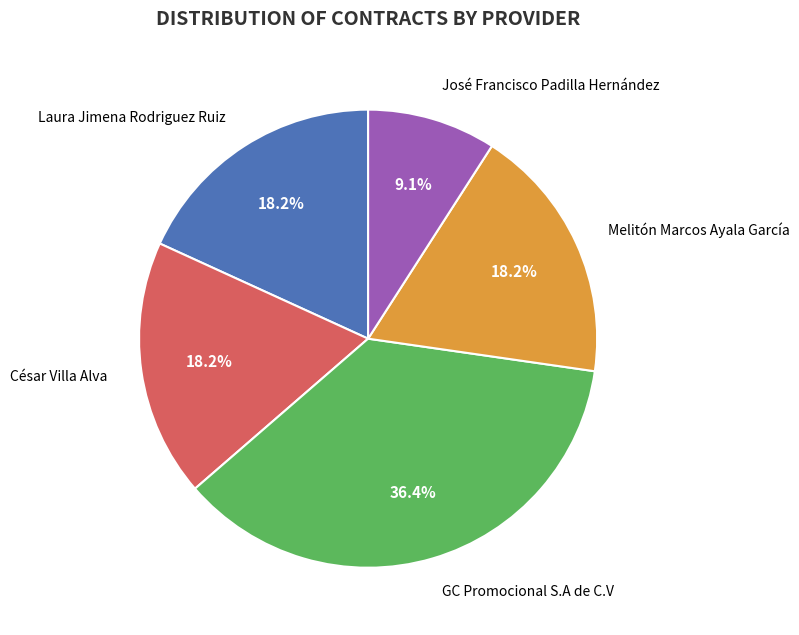

True or false: César Villa Alva accounts for 24% of the total.

False